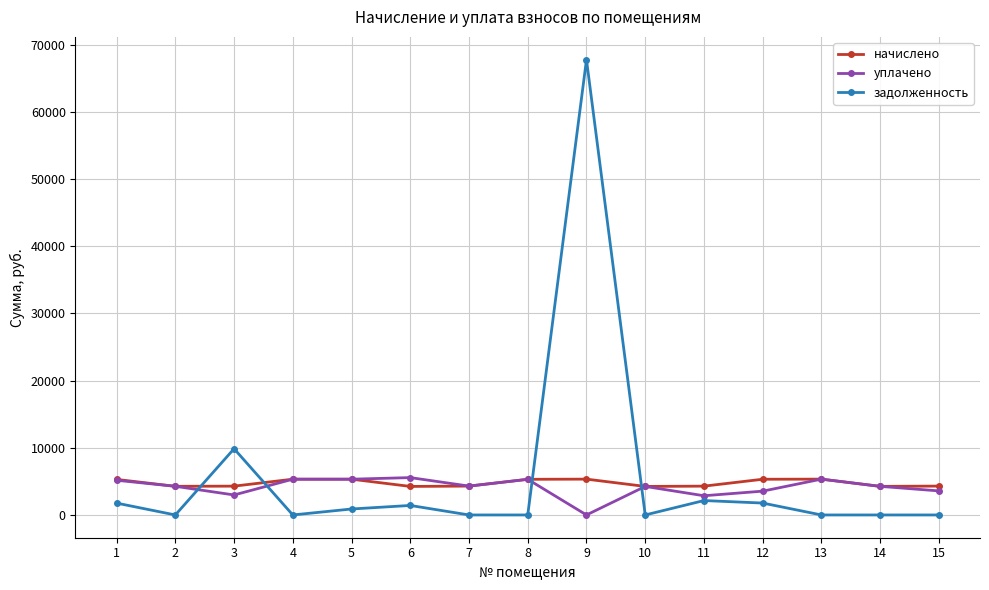

What is the spread (max minus min) of values at 7?

4297.3